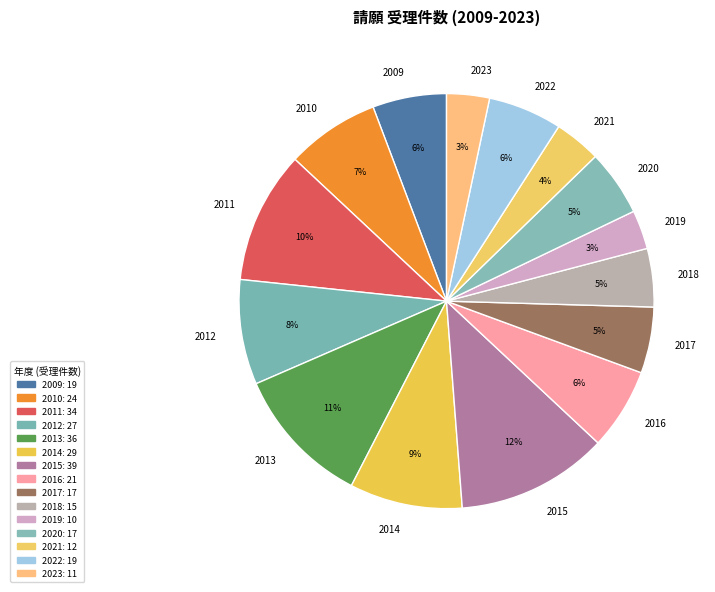

To the nearest percent, what is the average slice percentage?

7%